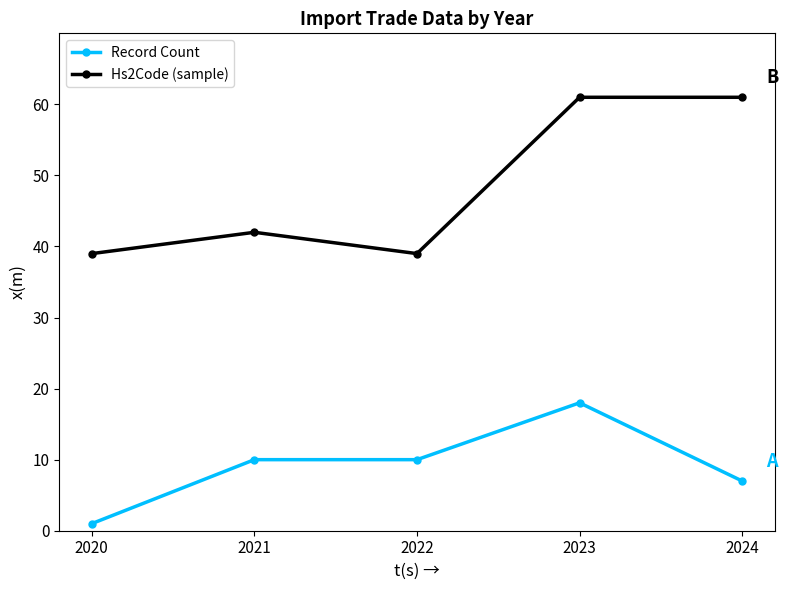

Reading left to right, transcribe all the data shown in this chart.

Record Count: 1	10	10	18	7
Hs2Code (sample): 39	42	39	61	61